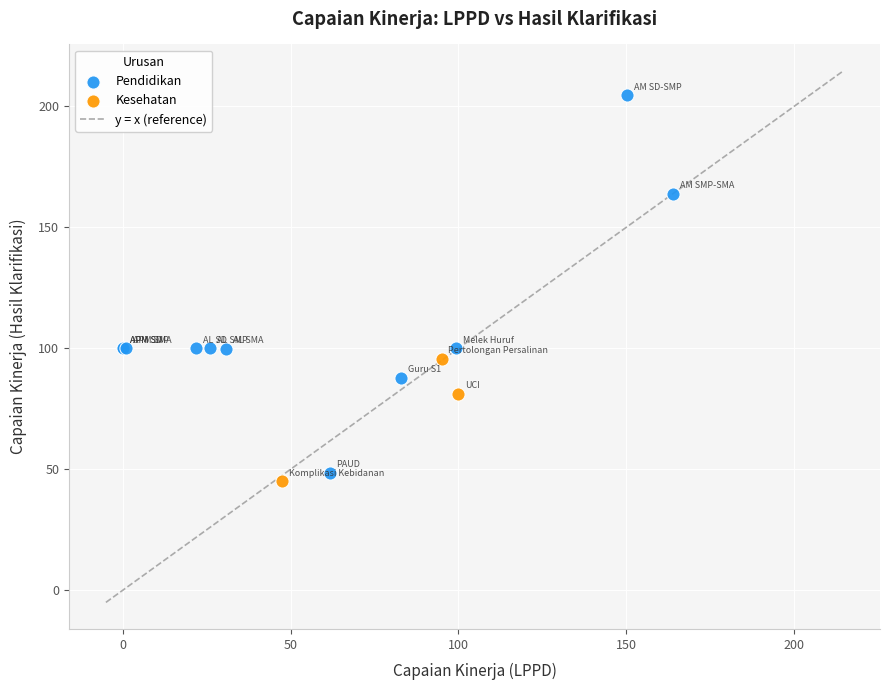

Which series contains the lowest Y value?

Kesehatan